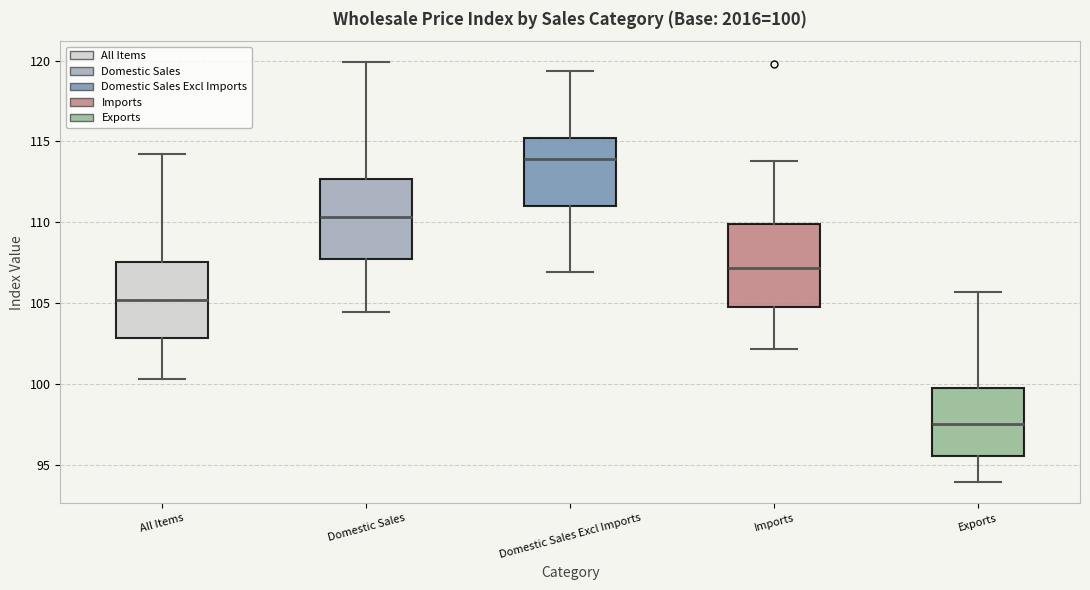

Which box has the highest median line?

Domestic Sales Excl Imports